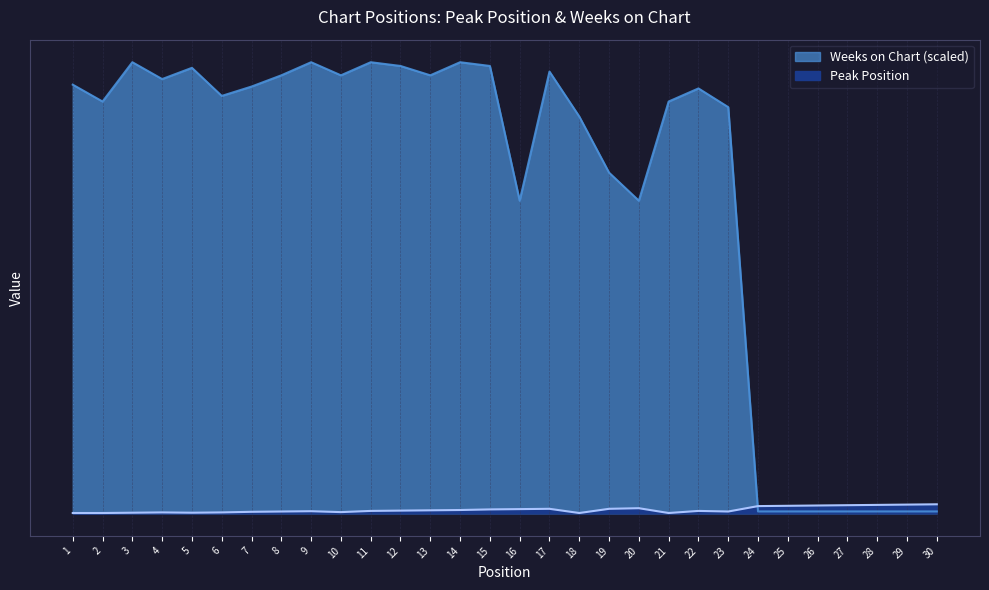

At which category does Peak Position reach its first local peak?

4